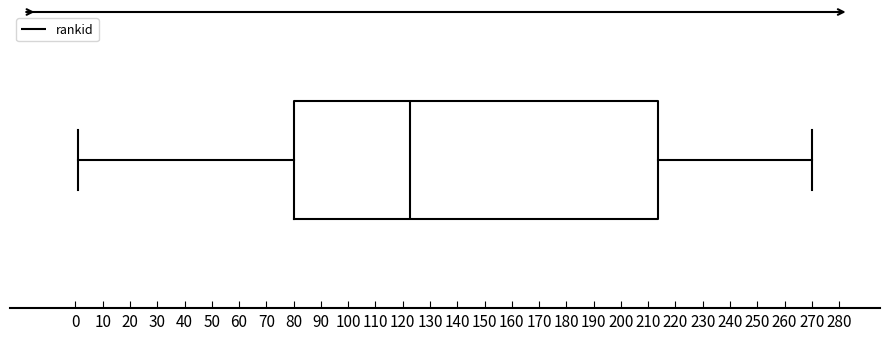

Read this box plot against the x-axis: the position of the median line, the range covered by the box, and the ends of both whiskers. The values are not printed on the chart, so give them approximately, as read against the axis.

median 123, box 80 to 214, whiskers 1 to 270